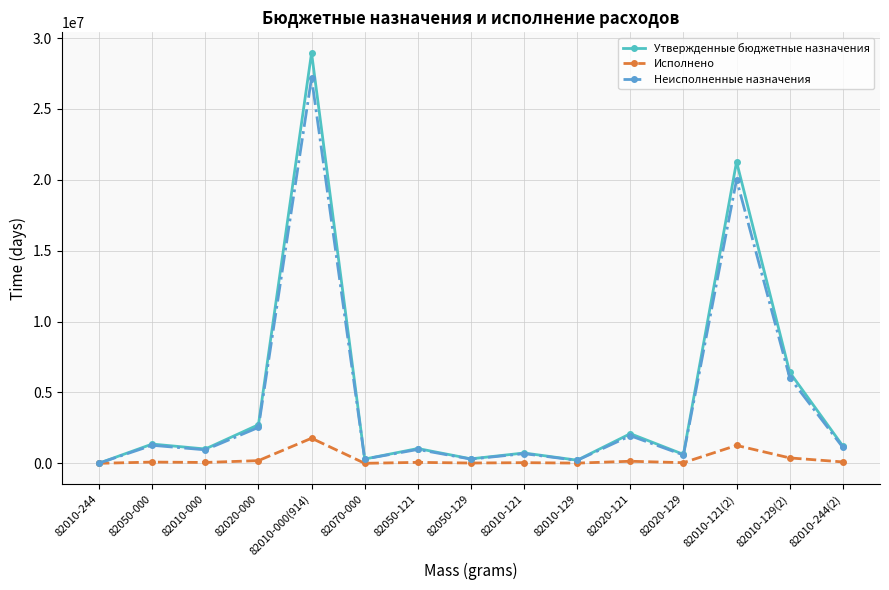

What is the difference between the highest and lowest values at 82020-121?

1944945.8